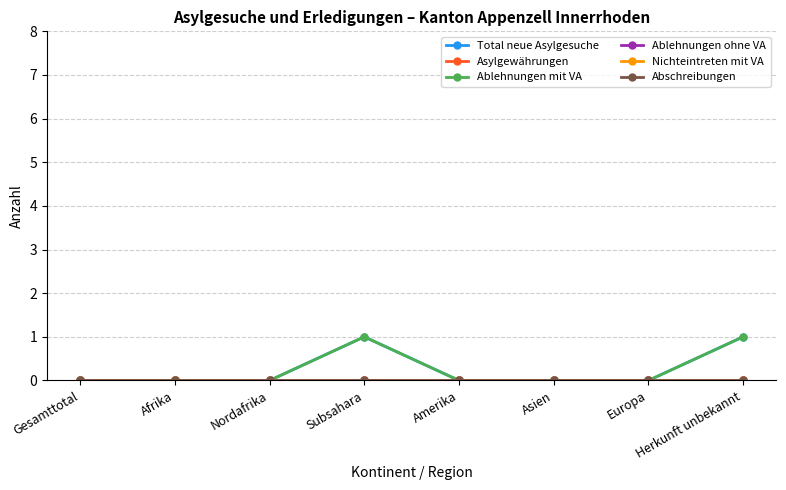

How many distinct data groups are displayed?

6